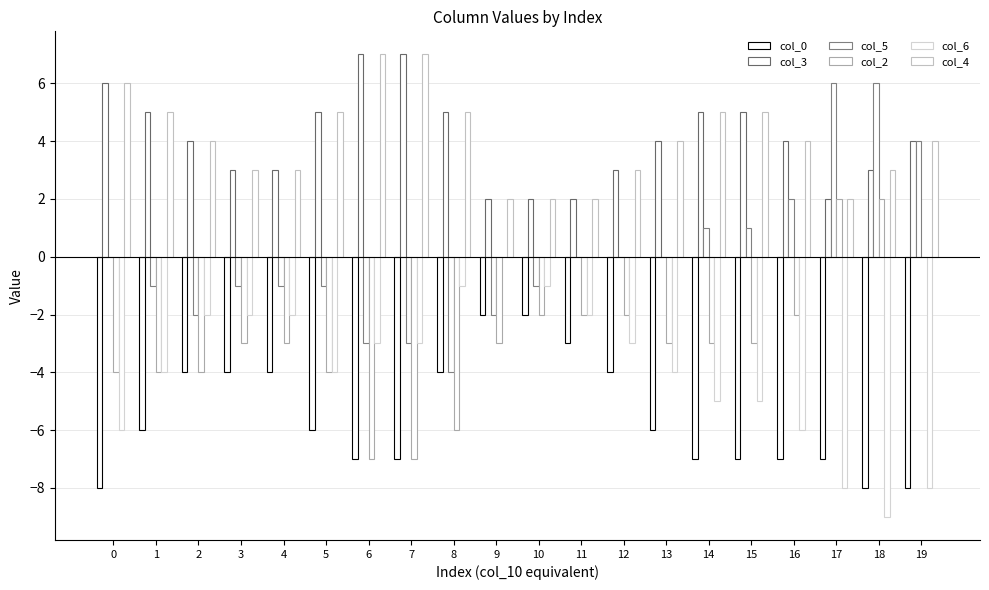

What is the sum of the col_4 values at 4 and 8?

8